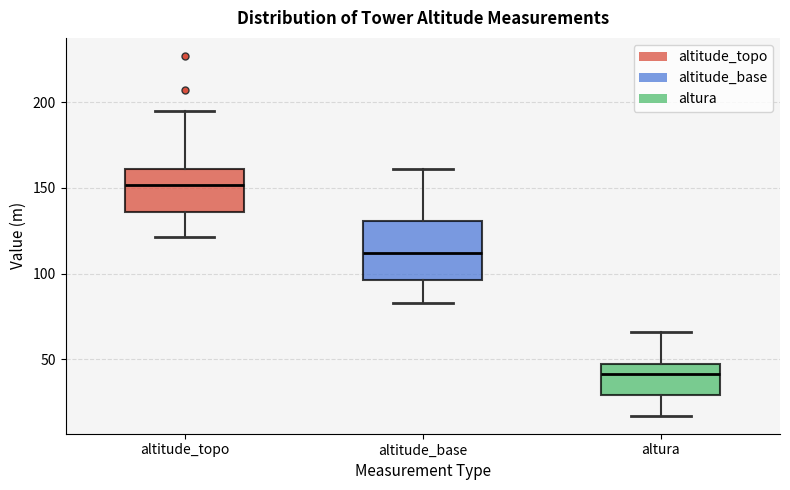

Which box's median line is the highest?

altitude_topo